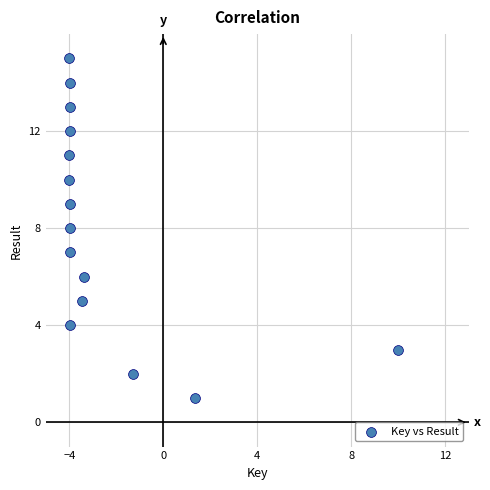

What is the range of Y values (max minus min)?

14